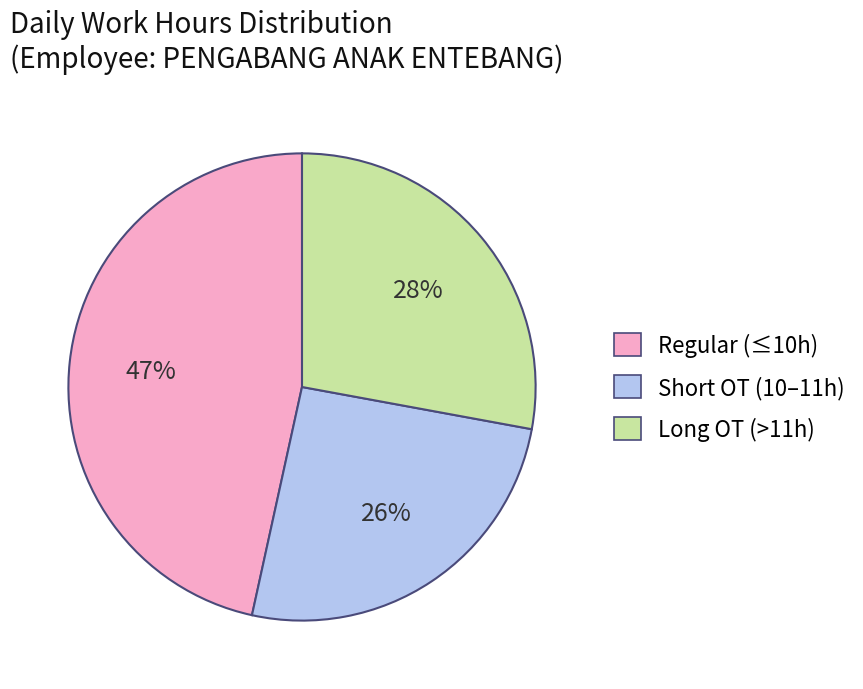

Is there a majority slice in this chart?

No